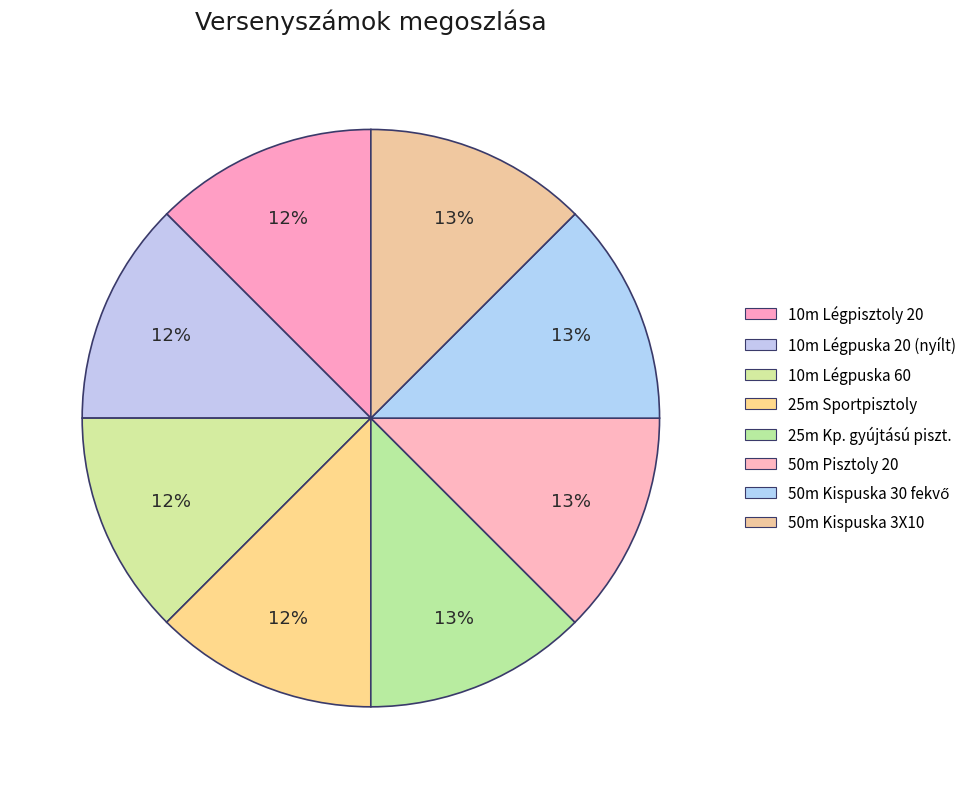

How many slices are in this pie chart?

8